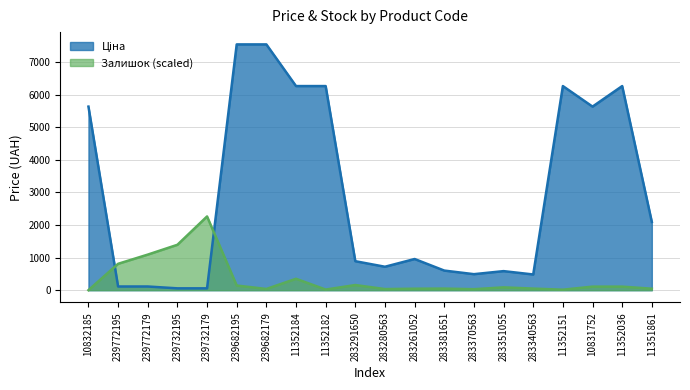

How many distinct data groups are displayed?

2